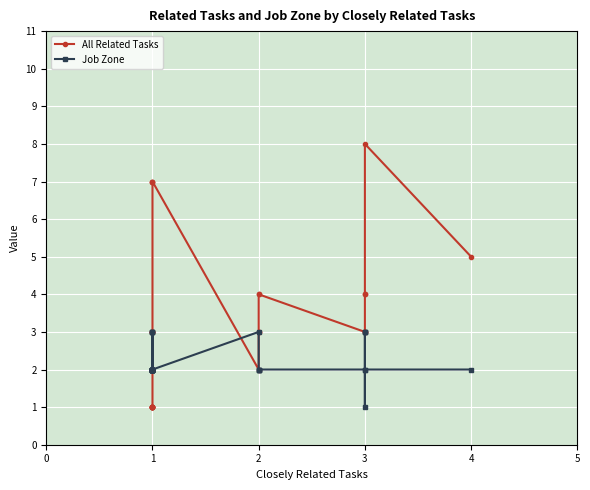

How many data points in Job Zone are less than 2?

1